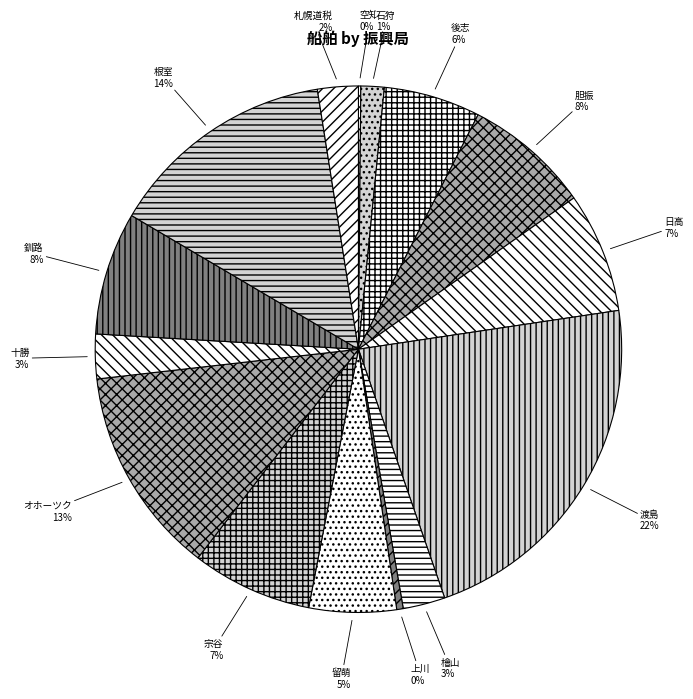

What percentage is the 石狩 slice, to the nearest percent?

1%